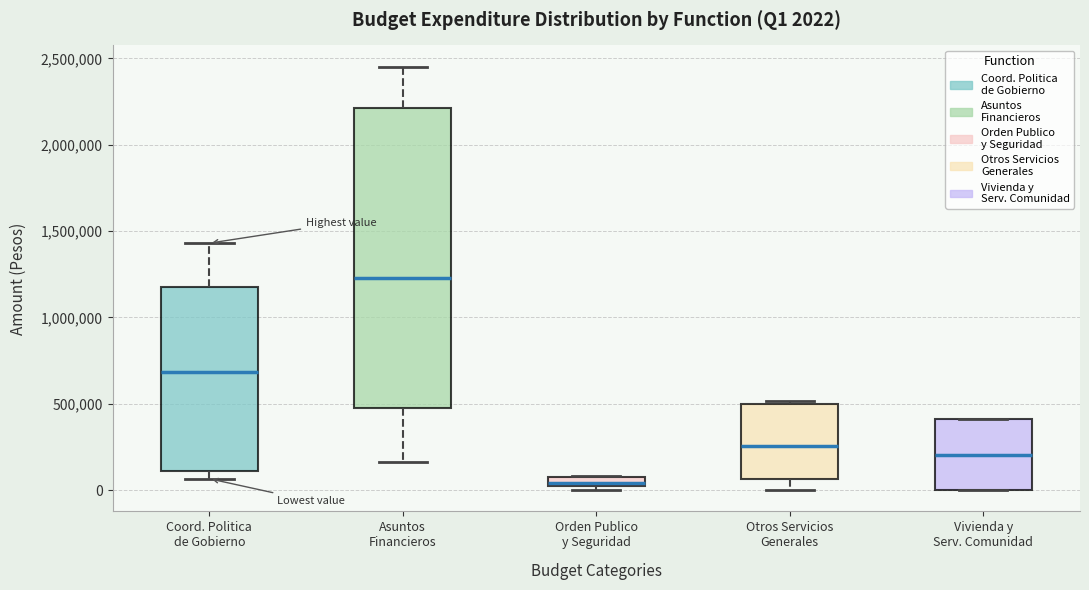

Which box has the highest median line?

Asuntos Financieros